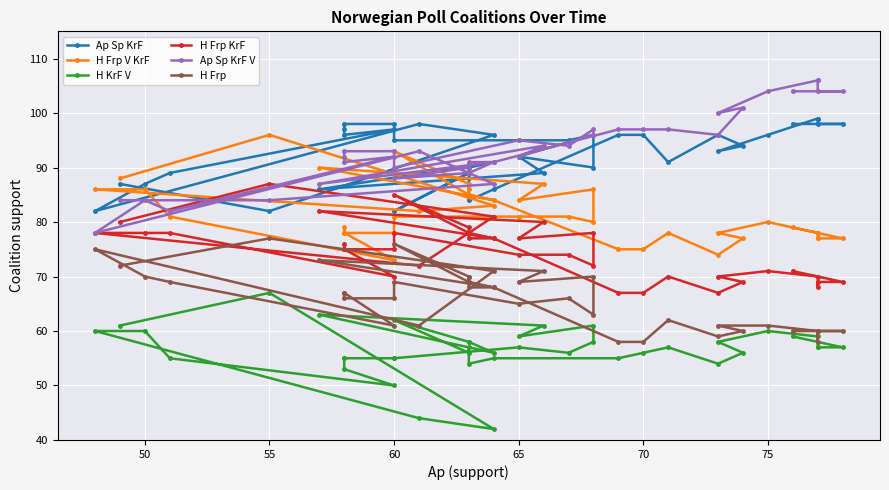

The H Frp KrF series shows 112 at 22. True or false?

False